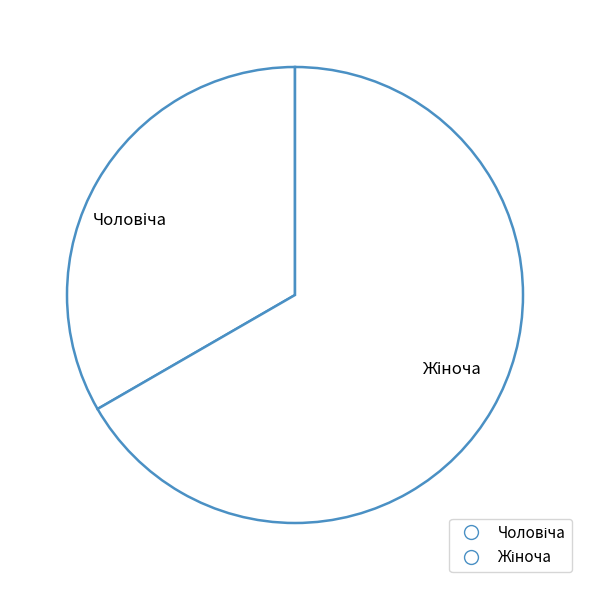

How many segments does this pie chart have?

2